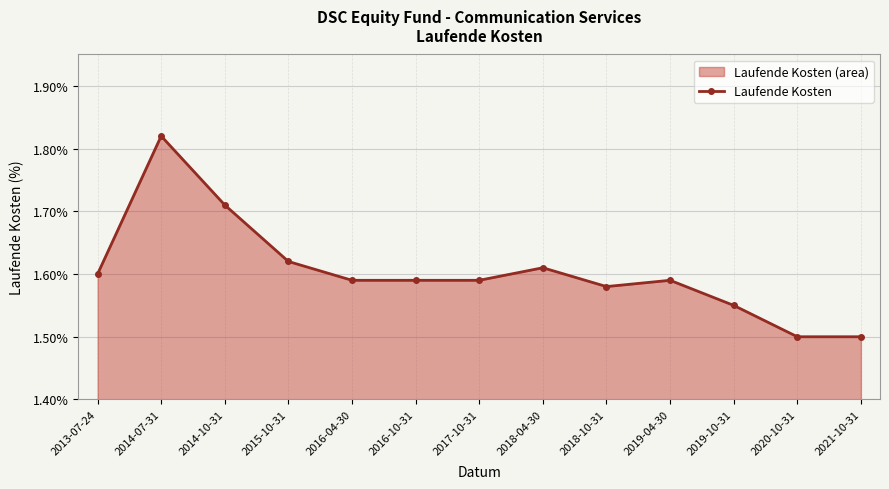

What position from the left is 2017-10-31?

7